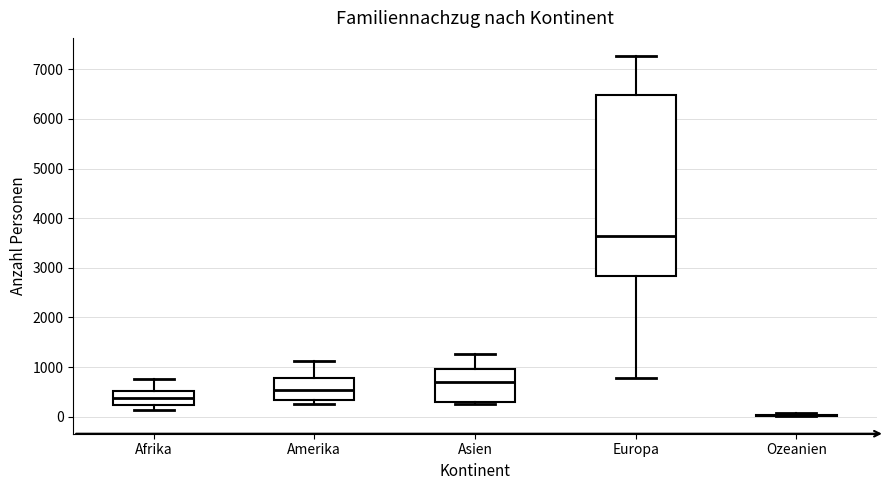

Which box is the tallest, from its lower edge to its upper edge?

Europa